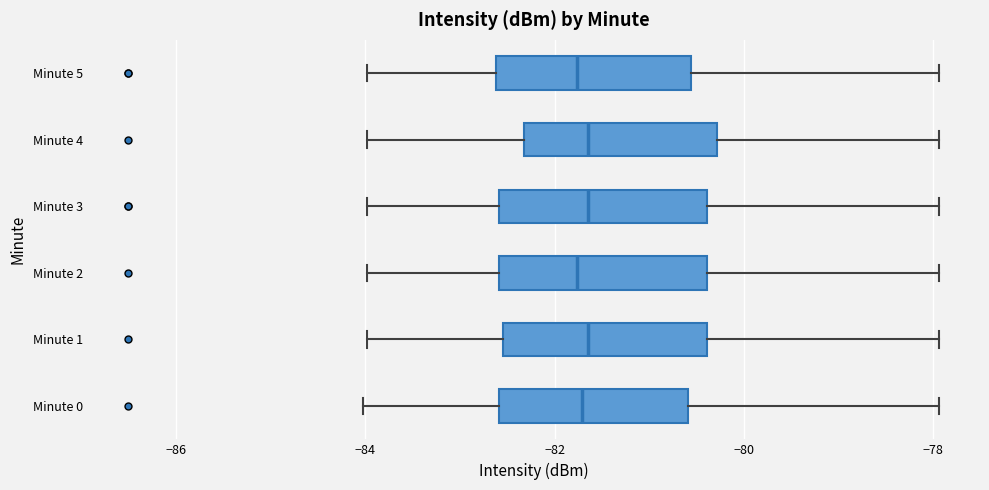

Reading bottom to top, read every box against the x-axis: the position of its median line, the range the box covers, and the ends of its whiskers. The values are not printed on the chart, so give them approximately, as read against the axis.

Minute 0: median -81.8, box -82.6 to -80.6, whiskers -84.0 to -78.0
Minute 1: median -81.6, box -82.6 to -80.4, whiskers -84.0 to -78.0
Minute 2: median -81.8, box -82.6 to -80.4, whiskers -84.0 to -78.0
Minute 3: median -81.6, box -82.6 to -80.4, whiskers -84.0 to -78.0
Minute 4: median -81.6, box -82.4 to -80.2, whiskers -84.0 to -78.0
Minute 5: median -81.8, box -82.6 to -80.6, whiskers -84.0 to -78.0